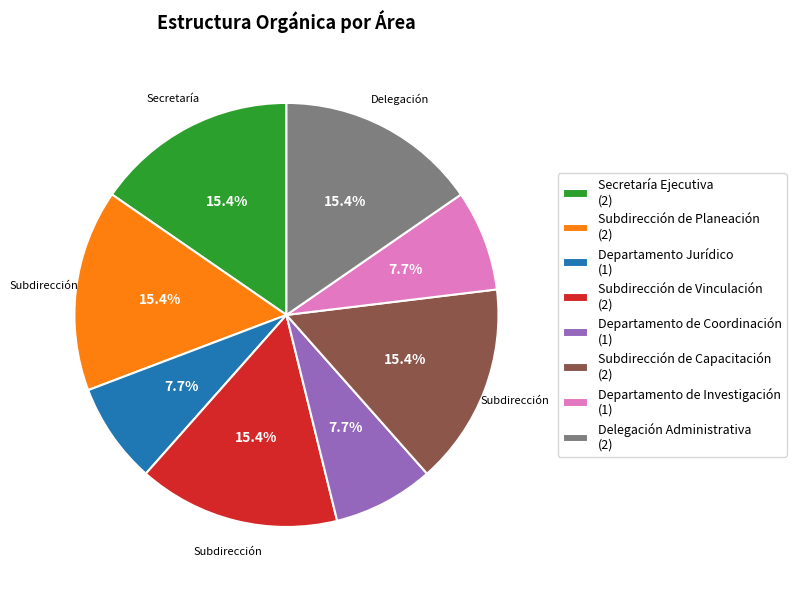

Approximately how many times larger is the value at Delegación Administrativa (2) compared to Subdirección de Planeación (2)?

1.0